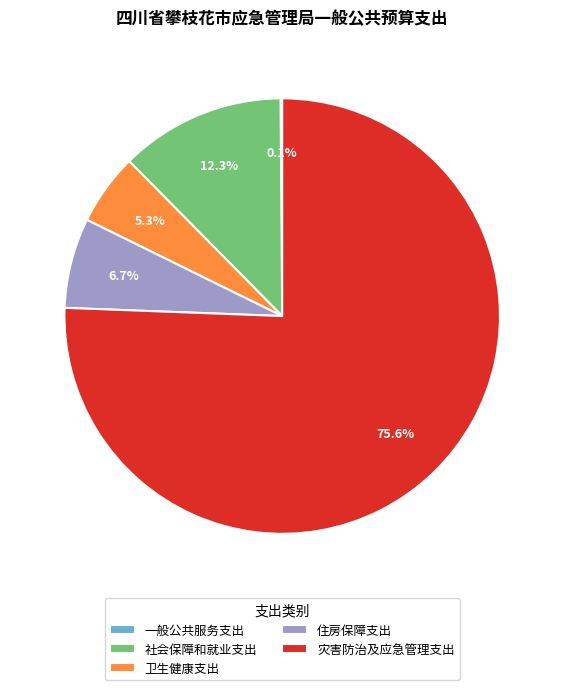

Is it true that 灾害防治及应急管理支出 is 64% of the pie?

False